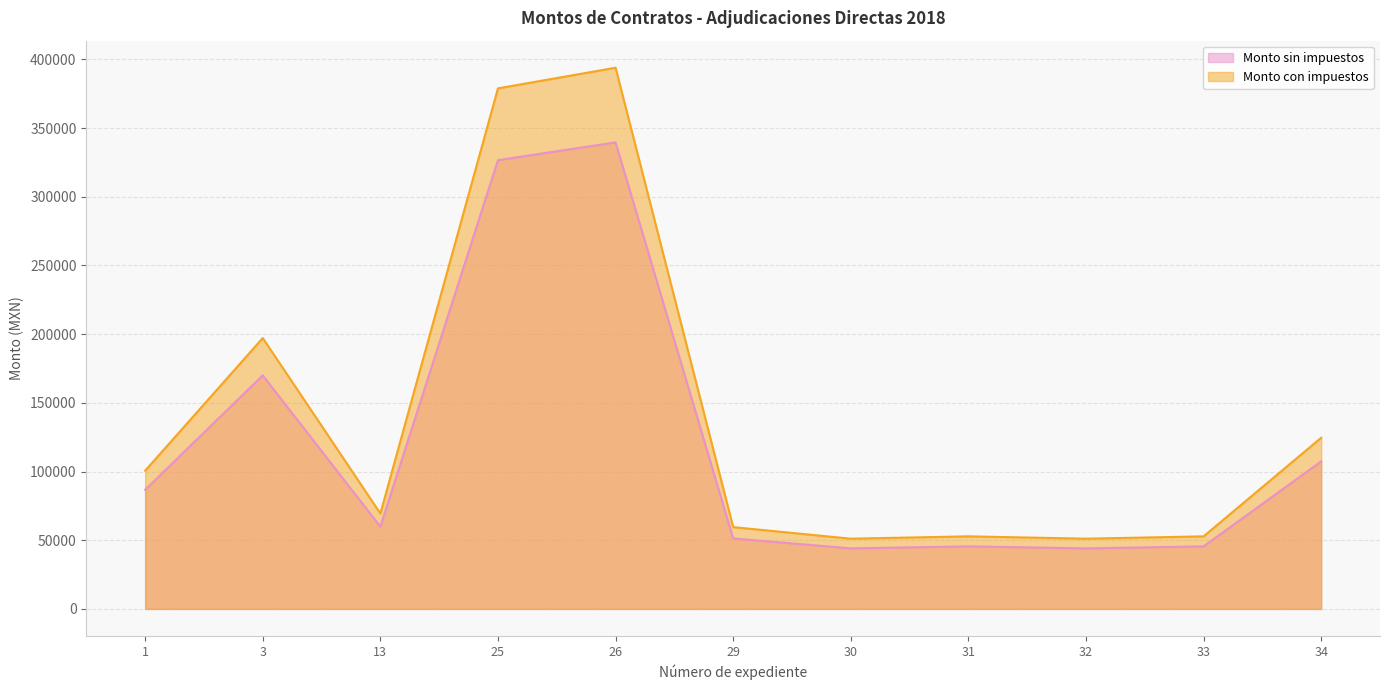

At 25, list the series in order from largest to smallest.

Monto con impuestos, Monto sin impuestos